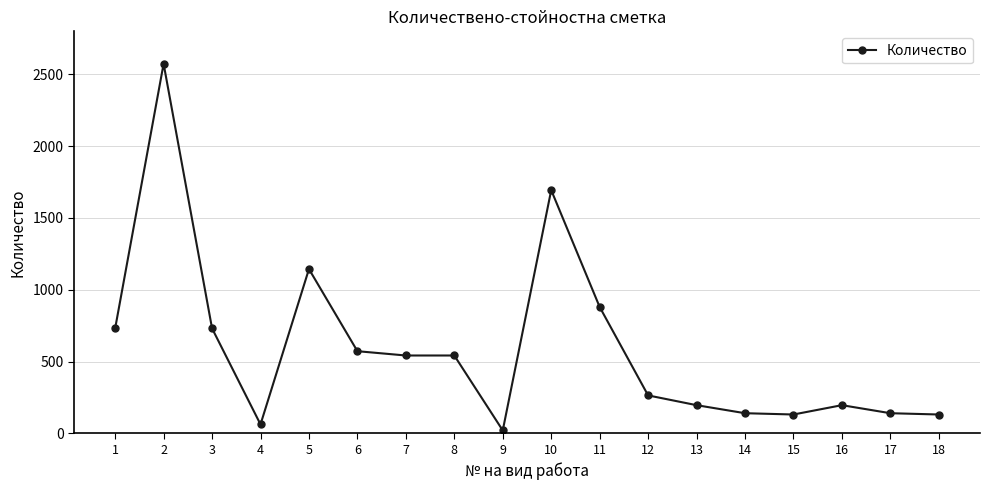

How many distinct data groups are displayed?

1